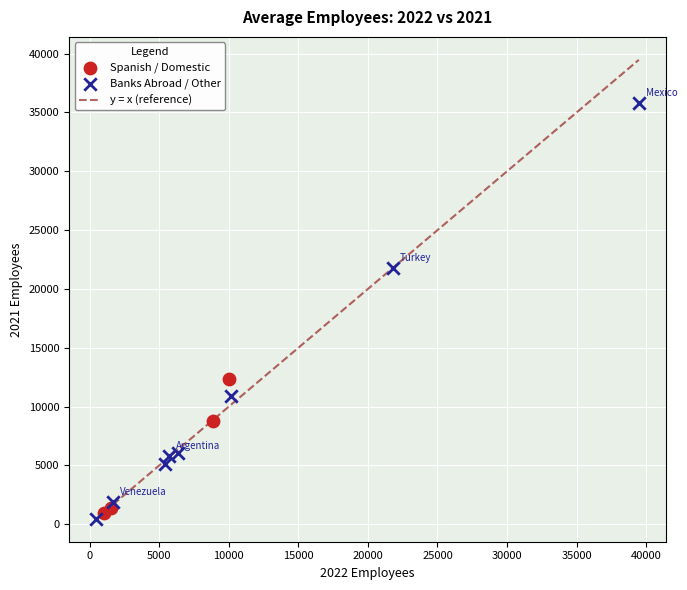

Which series has the widest spread of Y values?

Banks Abroad / Other